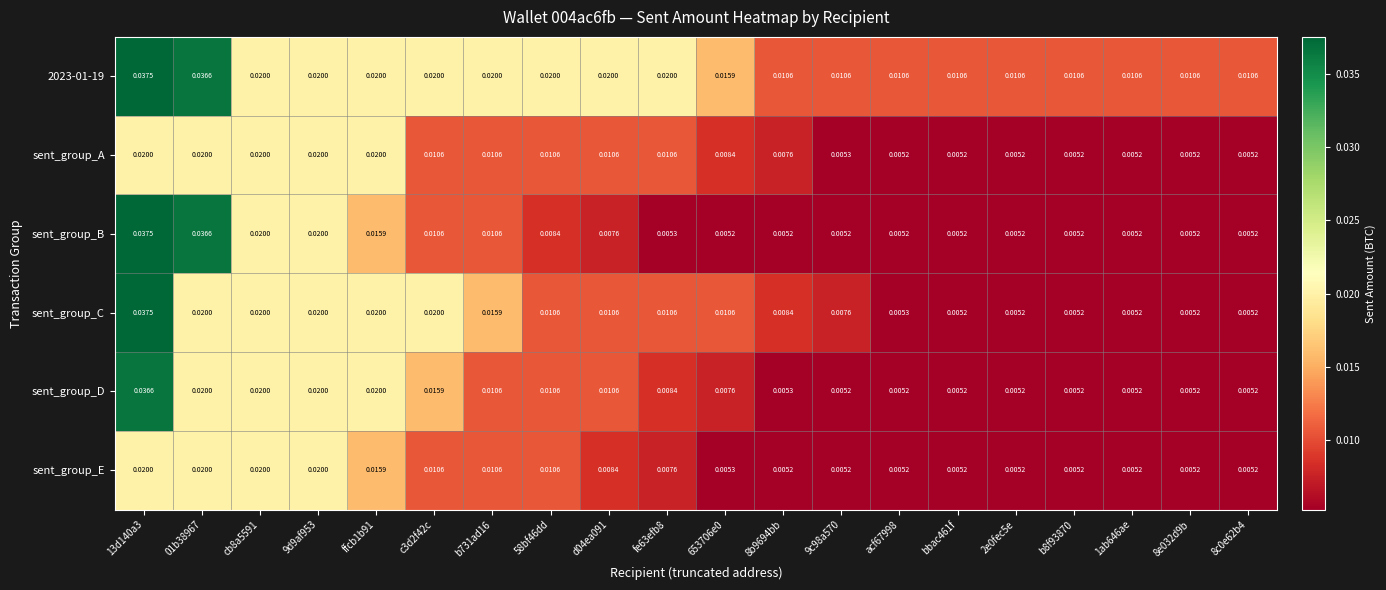

Between b731ad16 and b8f93870, which series saw the biggest shift?

sent_group_C